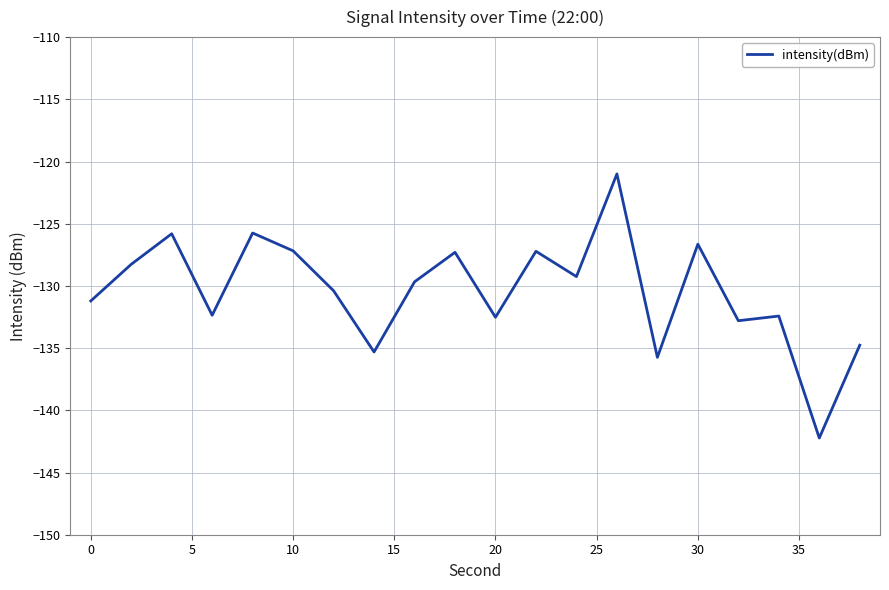

What is the smallest value displayed?

-142.2